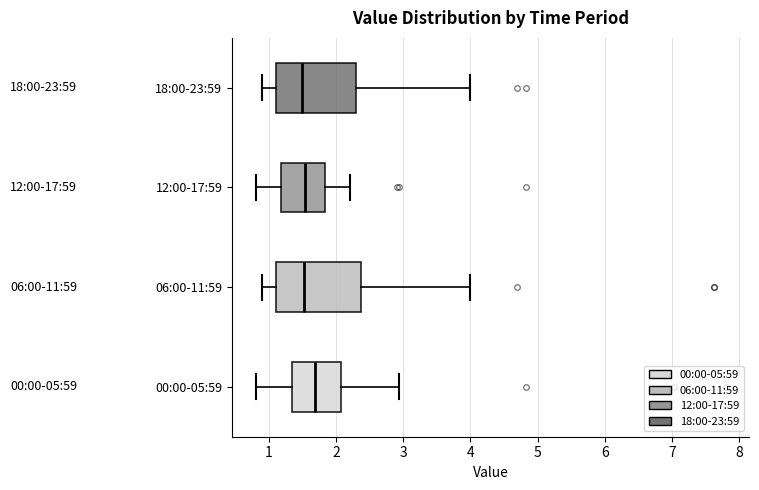

Reading bottom to top, read every box against the x-axis: the position of its median line, the range the box covers, and the ends of its whiskers. The values are not printed on the chart, so give them approximately, as read against the axis.

00:00-05:59: median 1.7, box 1.3 to 2.1, whiskers 0.8 to 2.9
06:00-11:59: median 1.5, box 1.1 to 2.4, whiskers 0.9 to 4.0
12:00-17:59: median 1.5, box 1.2 to 1.8, whiskers 0.8 to 2.2
18:00-23:59: median 1.5, box 1.1 to 2.3, whiskers 0.9 to 4.0